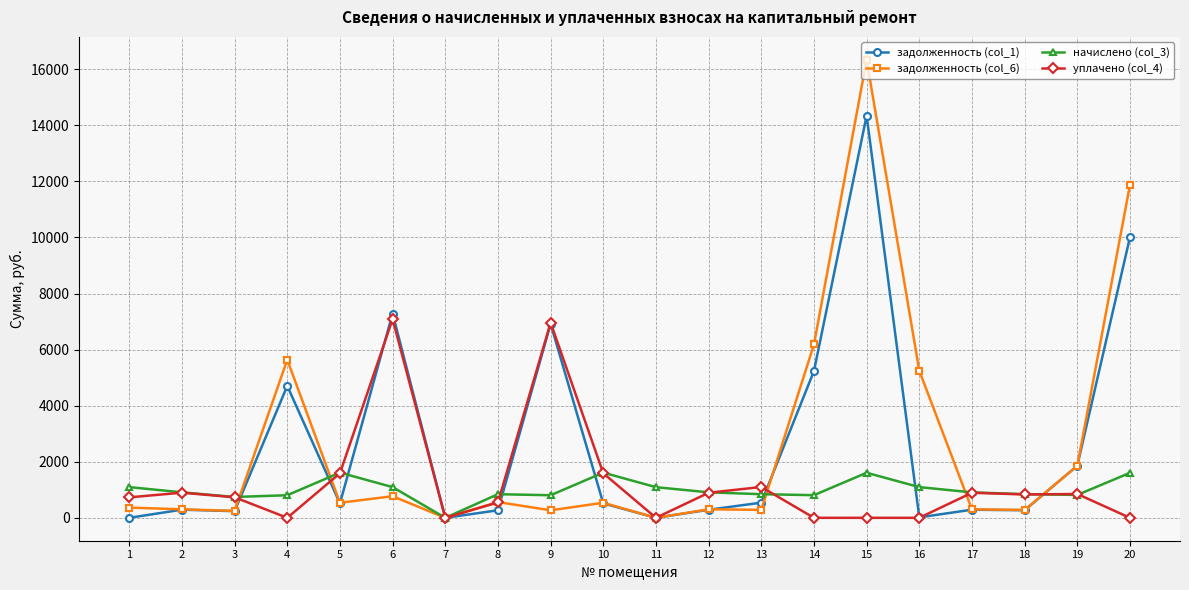

What is the difference between the начислено (col_3) values at 15 and 19?

790.6